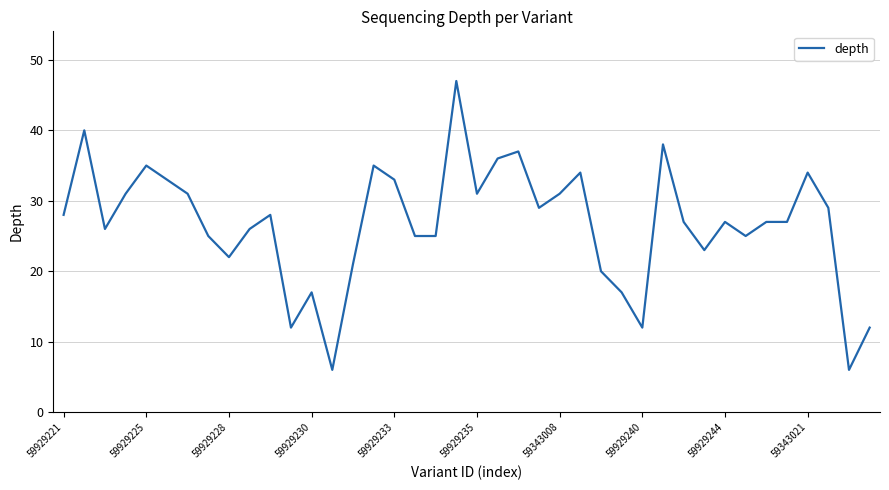

What is the smallest value displayed?

6